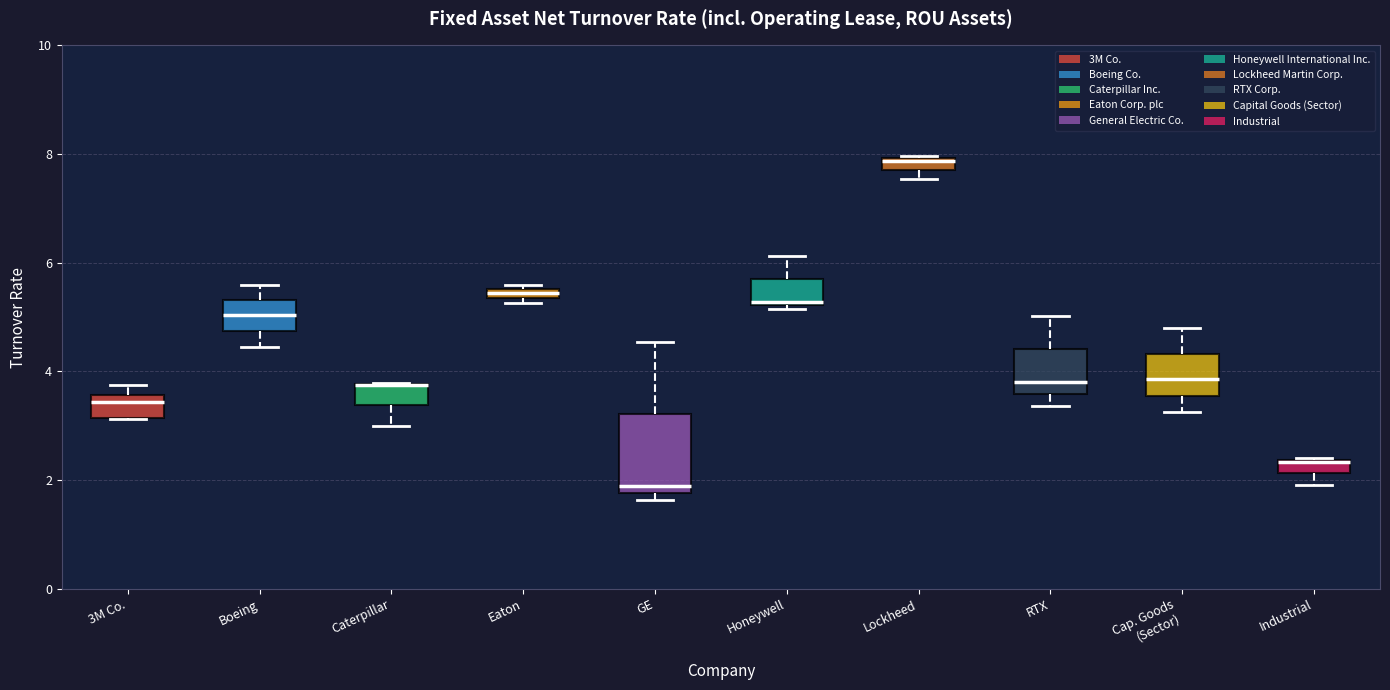

Comparing the boxes themselves (not the whiskers), which one is the tallest?

GE